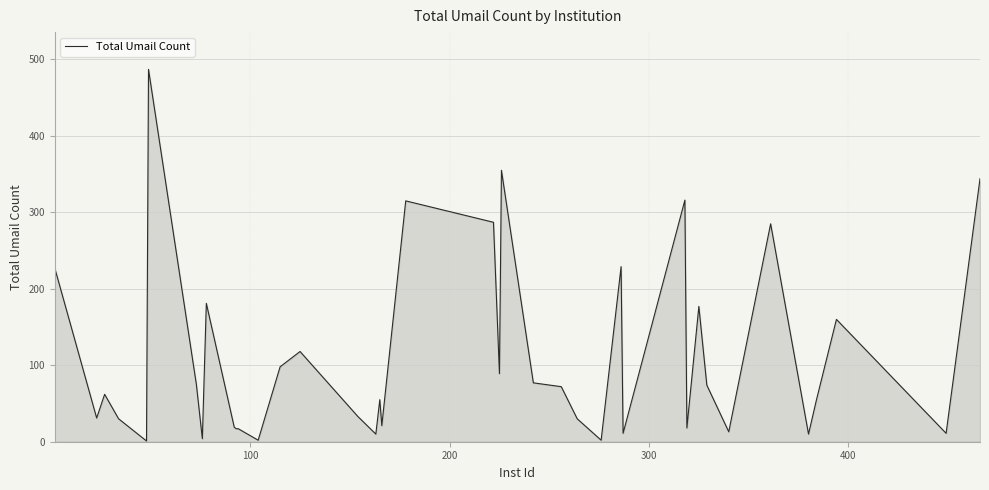

What is the smallest value displayed?

1